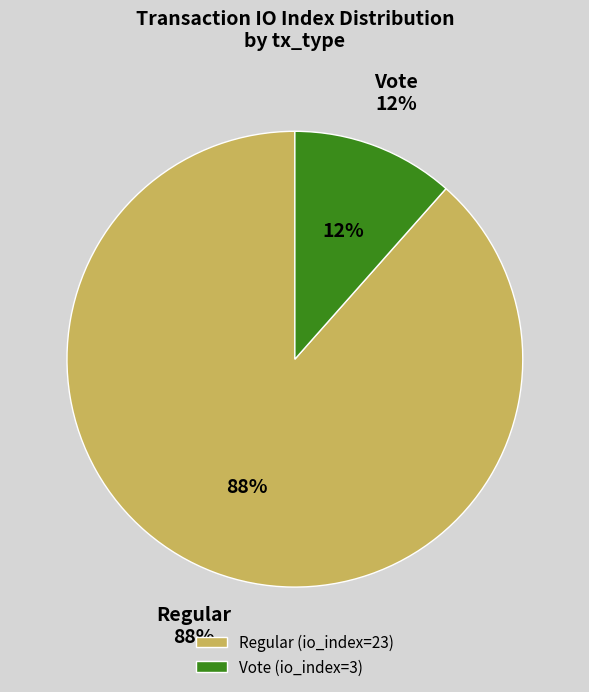

What percentage do Vote (io_index=3) and Regular (io_index=23) together represent?

100.0%